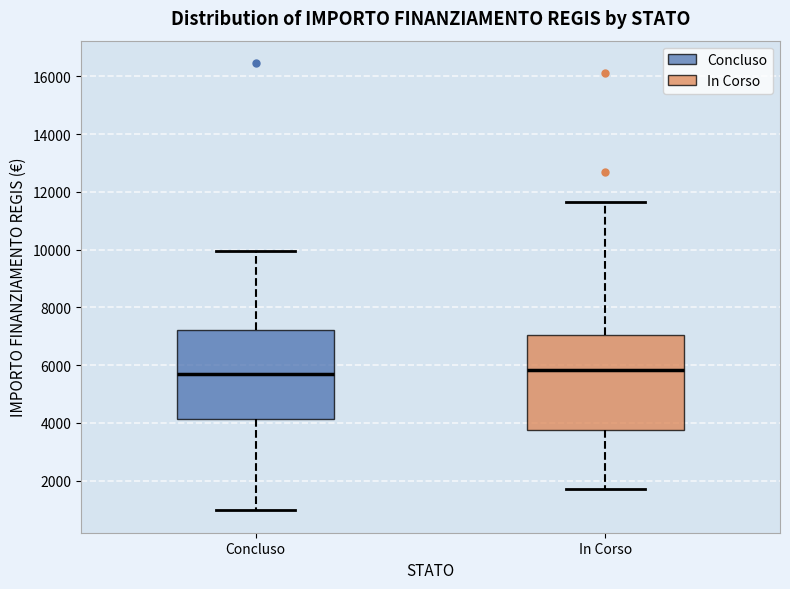

Reading left to right, transcribe this box plot: for each box, give where its median line is, the range the box spans, and where its two whiskers end, as read against the y-axis. The values are not printed on the chart, so give them approximately, as read against the axis.

Concluso: median 5800, box 4200 to 7200, whiskers 1000 to 10000
In Corso: median 5800, box 3800 to 7000, whiskers 1800 to 11600